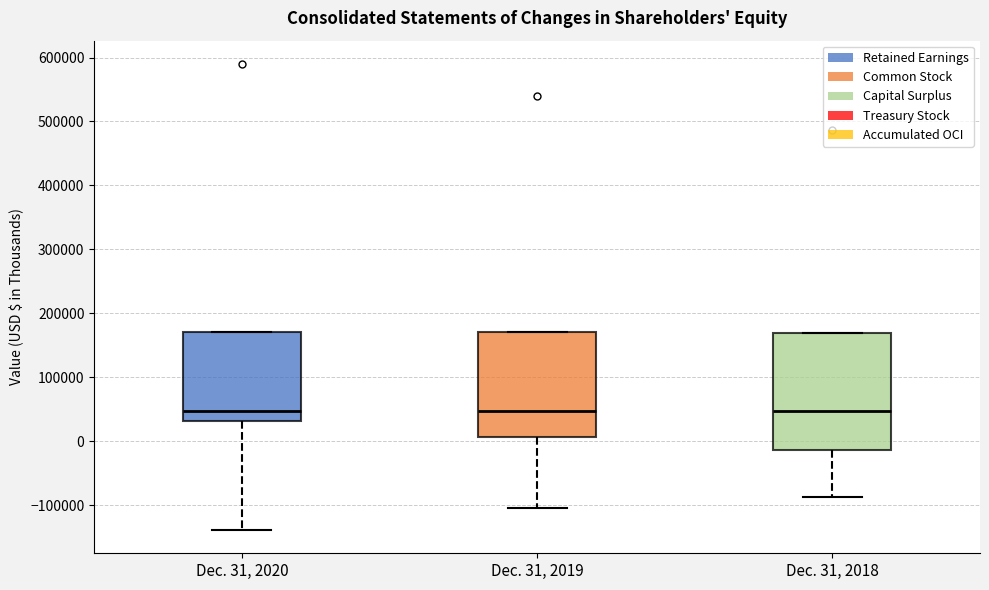

Where is the upper edge of the box for Dec. 31, 2018 on the y-axis? The values are not printed on the chart, so give them approximately, as read against the axis.

170000